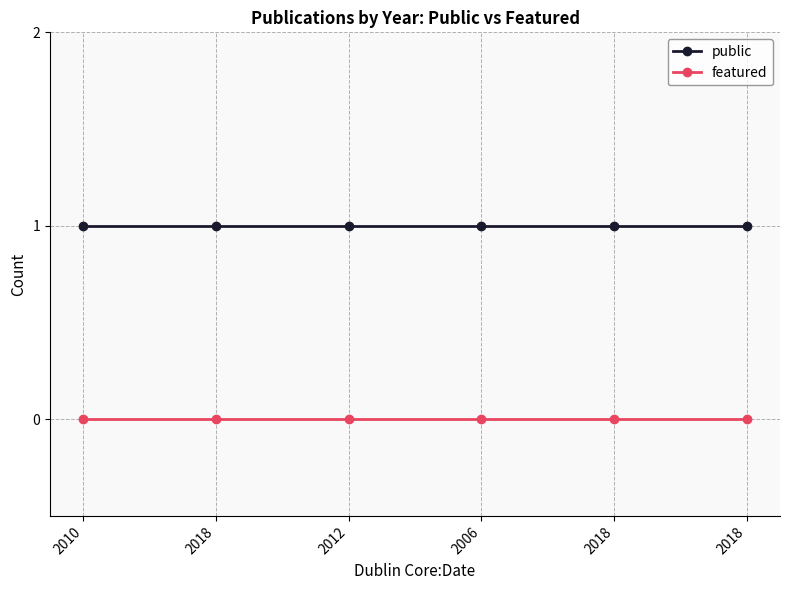

Reading right to left, list all the values displayed in this chart.

public: 2018=1	2018=1	2006=1	2012=1	2018=1	2010=1
featured: 2018=0	2018=0	2006=0	2012=0	2018=0	2010=0